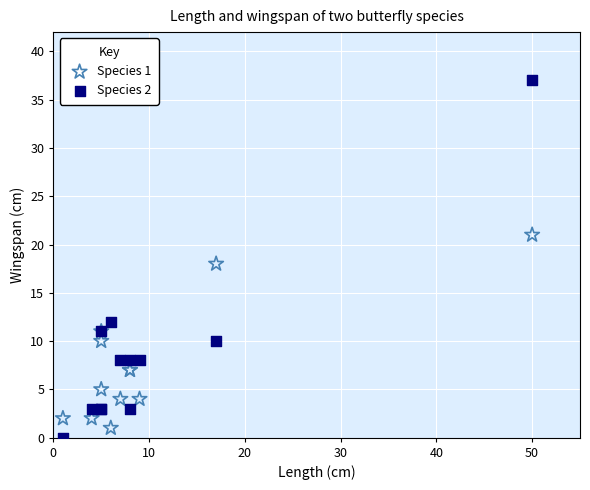

Which series contains the highest Y value?

Species 2